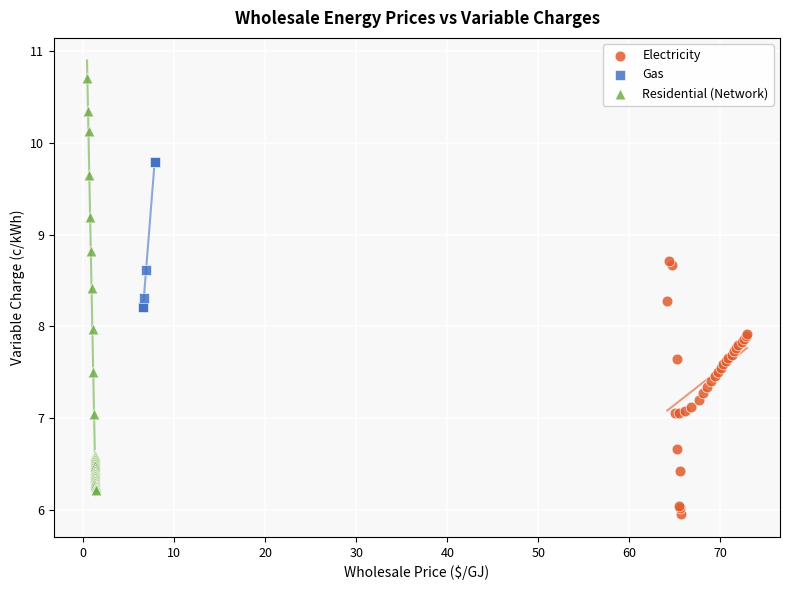

Which series has the largest Y range (max minus min)?

Residential (Network)